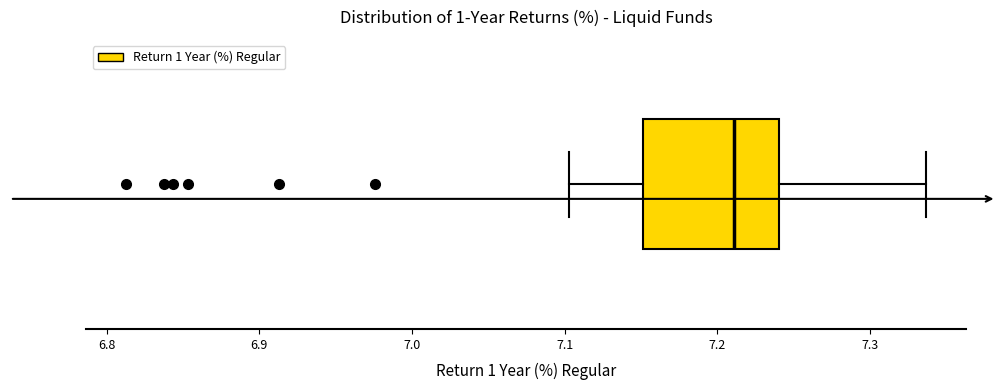

Transcribe this box plot: give where the median line is, the range the box spans, and where the two whiskers end, as read against the x-axis. The values are not printed on the chart, so give them approximately, as read against the axis.

median 7.21, box 7.15 to 7.24, whiskers 7.10 to 7.34